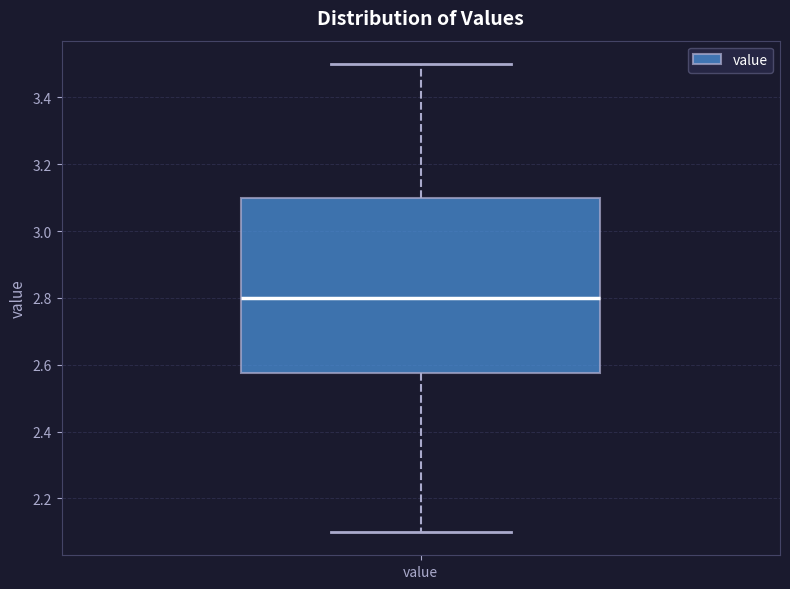

Read this box plot against the y-axis: the position of the median line, the range covered by the box, and the ends of both whiskers. The values are not printed on the chart, so give them approximately, as read against the axis.

median 2.80, box 2.58 to 3.10, whiskers 2.10 to 3.50